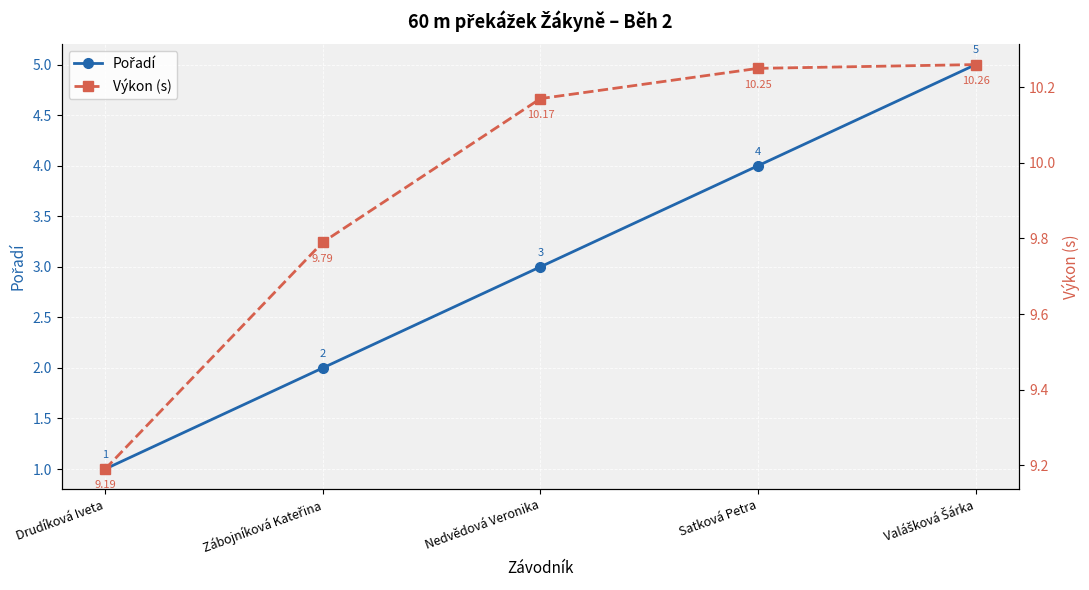

What is the total value across all series at Nedvědová Veronika?

13.2